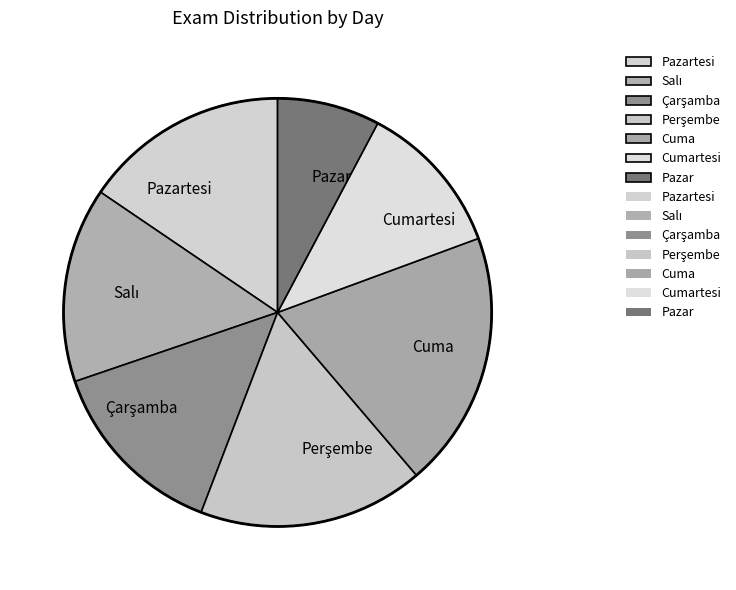

Is there a majority slice in this chart?

No